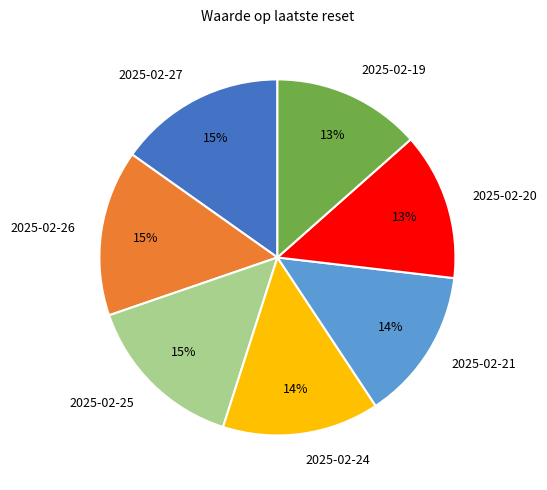

Count the number of slices in the pie.

7